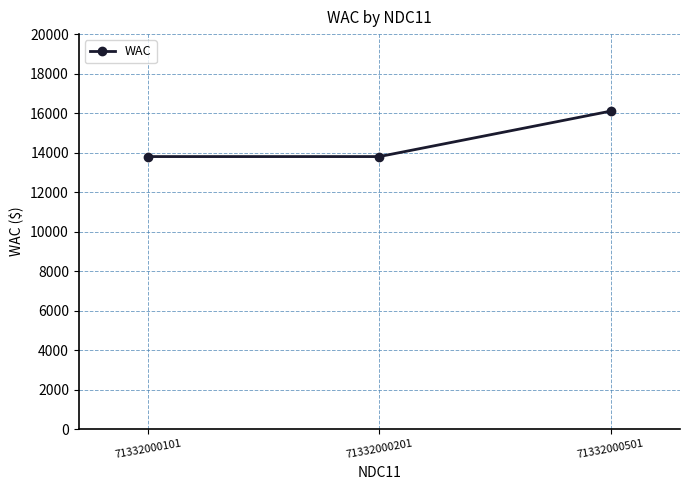

What is the greatest value displayed?

16100